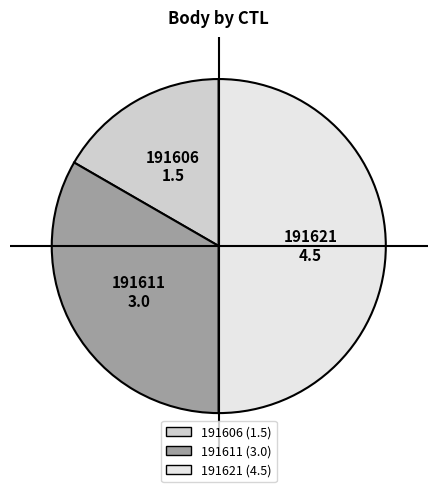

Count the number of slices in the pie.

3